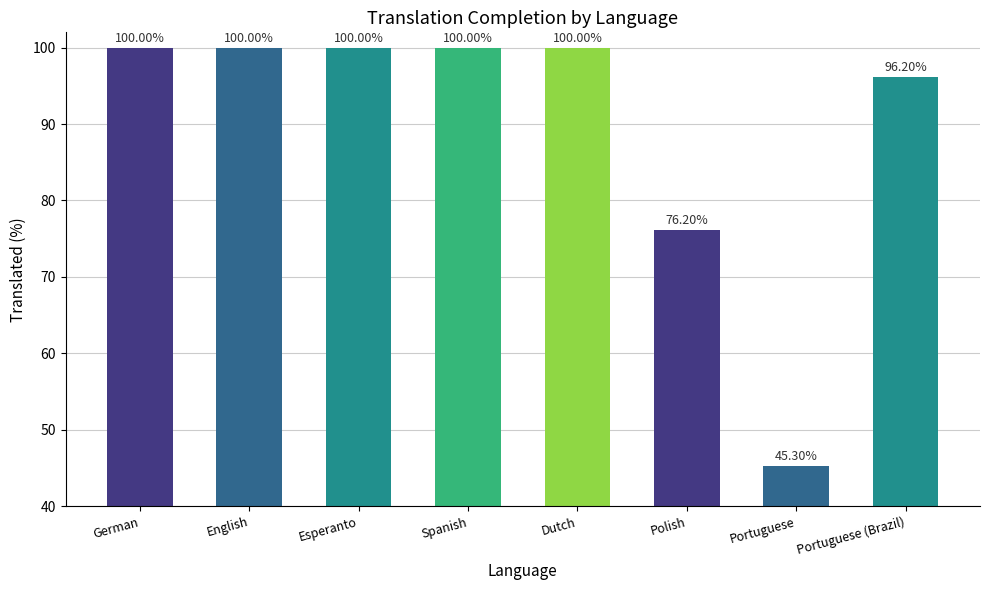

At which category does the chart reach its minimum across all series?

Portuguese